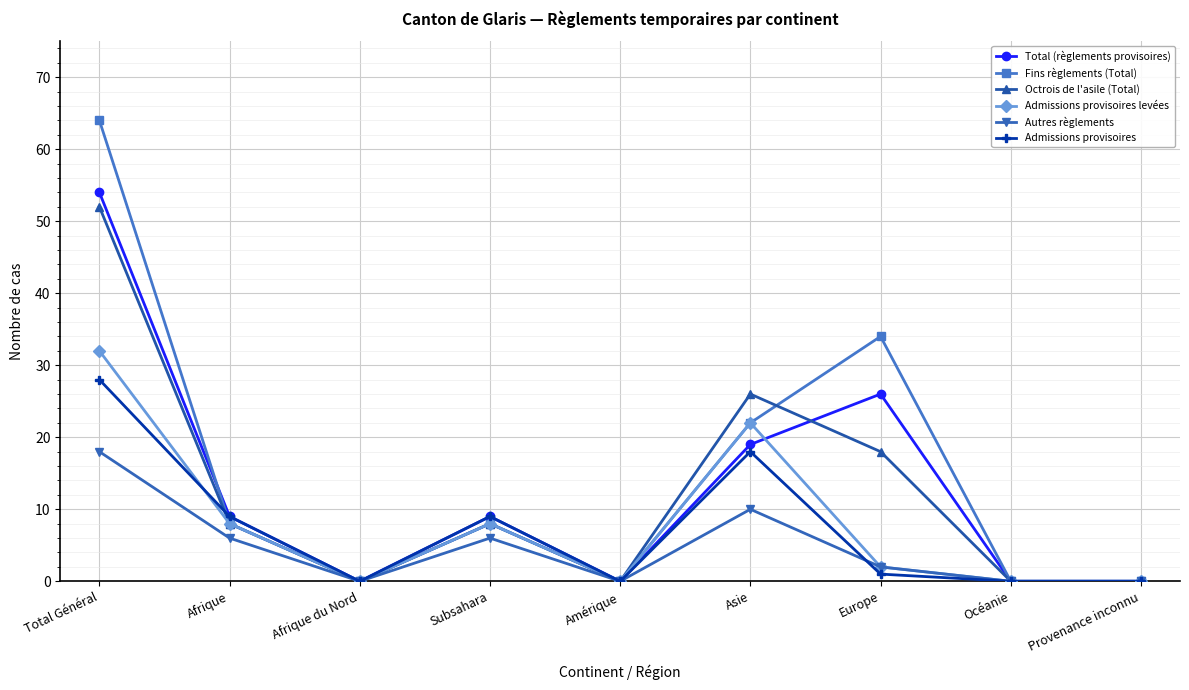

Count the number of data series in this chart.

6